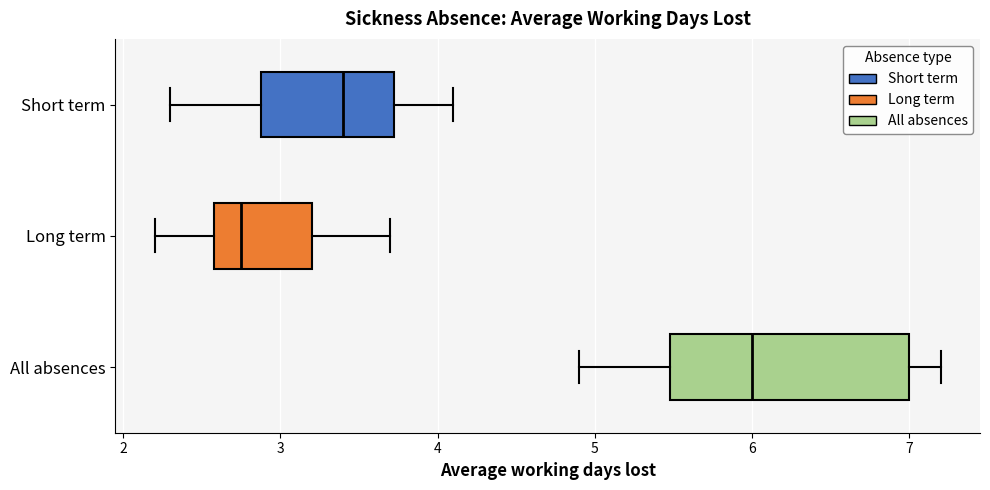

Comparing the boxes themselves (not the whiskers), which one is the widest?

All absences